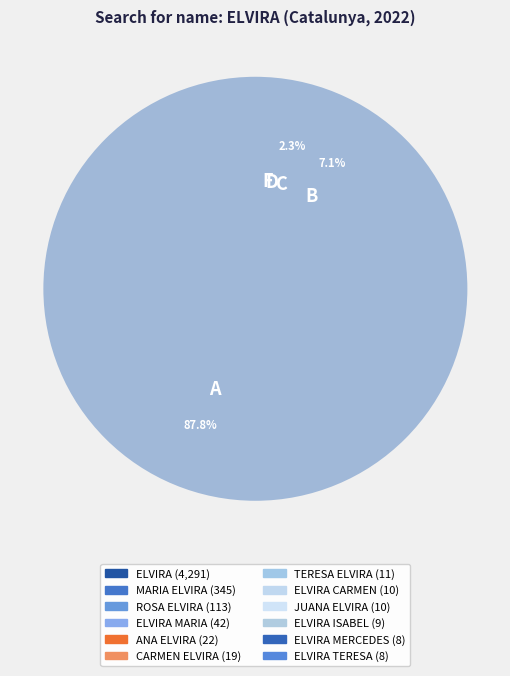

Count the number of slices in the pie.

12